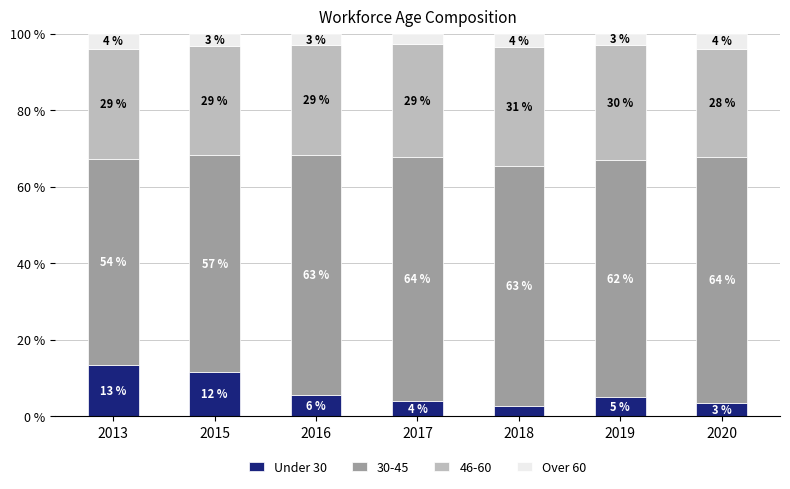

Does the chart contain any negative values?

No